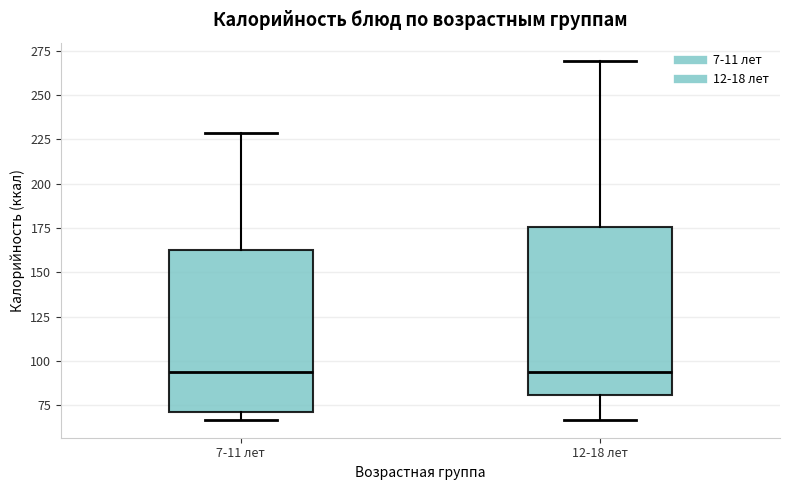

Reading left to right, transcribe this box plot: for each box, give where its median line is, the range the box spans, and where its two whiskers end, as read against the y-axis. The values are not printed on the chart, so give them approximately, as read against the axis.

7-11 лет: median 95, box 70 to 160, whiskers 65 to 230
12-18 лет: median 95, box 80 to 175, whiskers 65 to 270